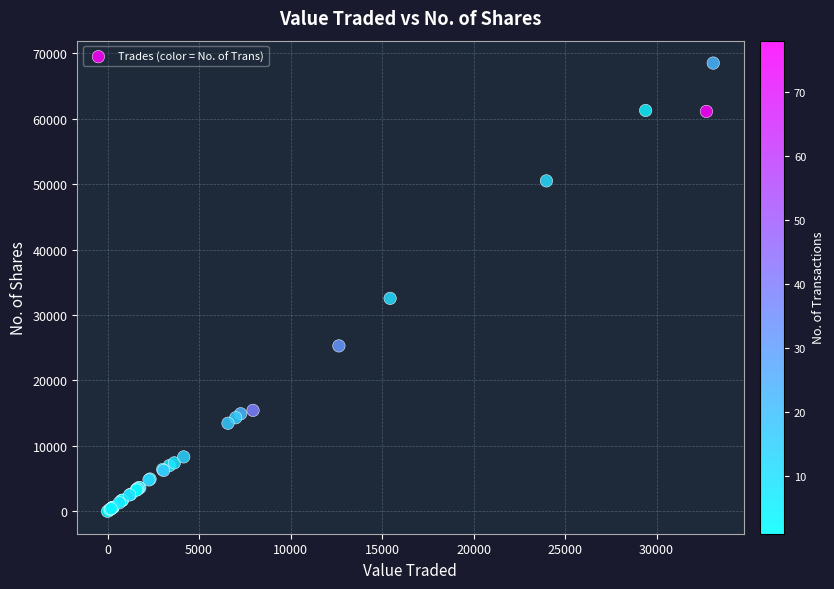

What Y value in the scatter plot is closest to 34252?

32543